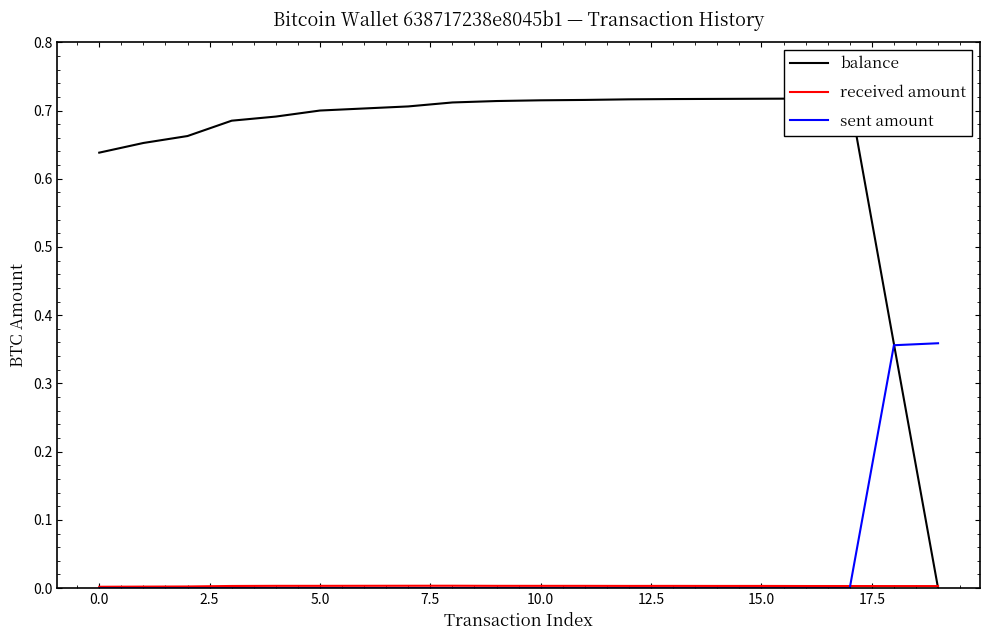

What is the total value across all series at 15?

0.7